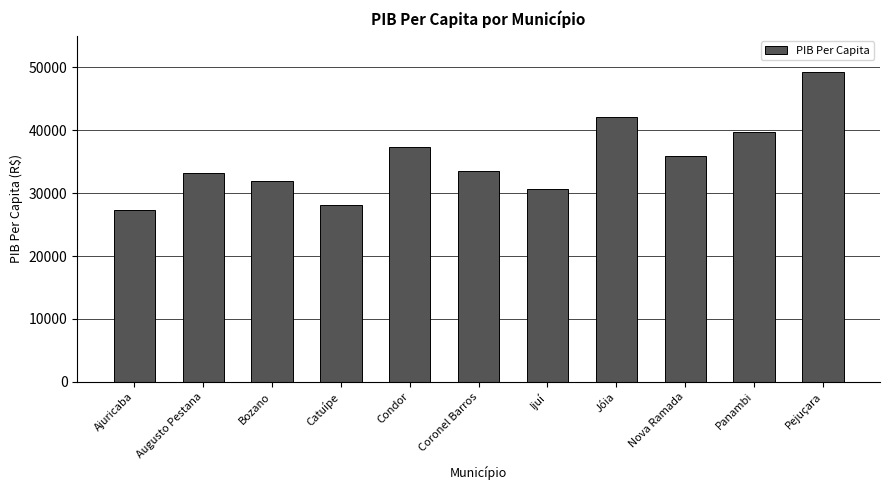

Are the bars horizontal?

No